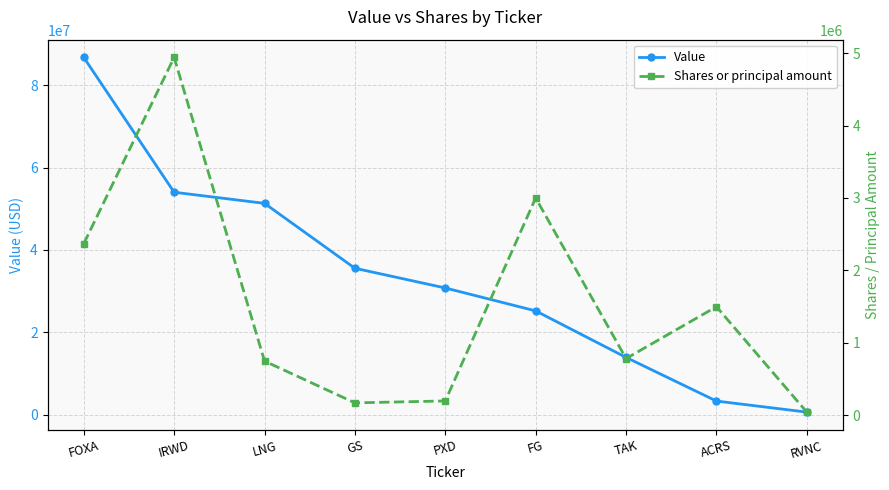

How many values in the Value series exceed 30772000?

4